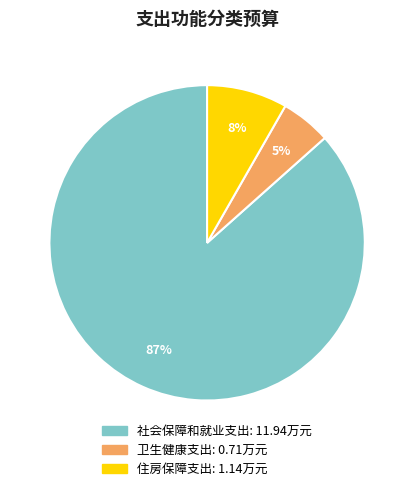

True or false: 社会保障和就业支出 accounts for 87% of the total.

True